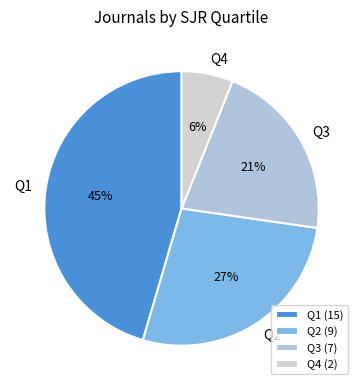

Approximately how many times larger is the value at Q4 compared to Q3?

0.3